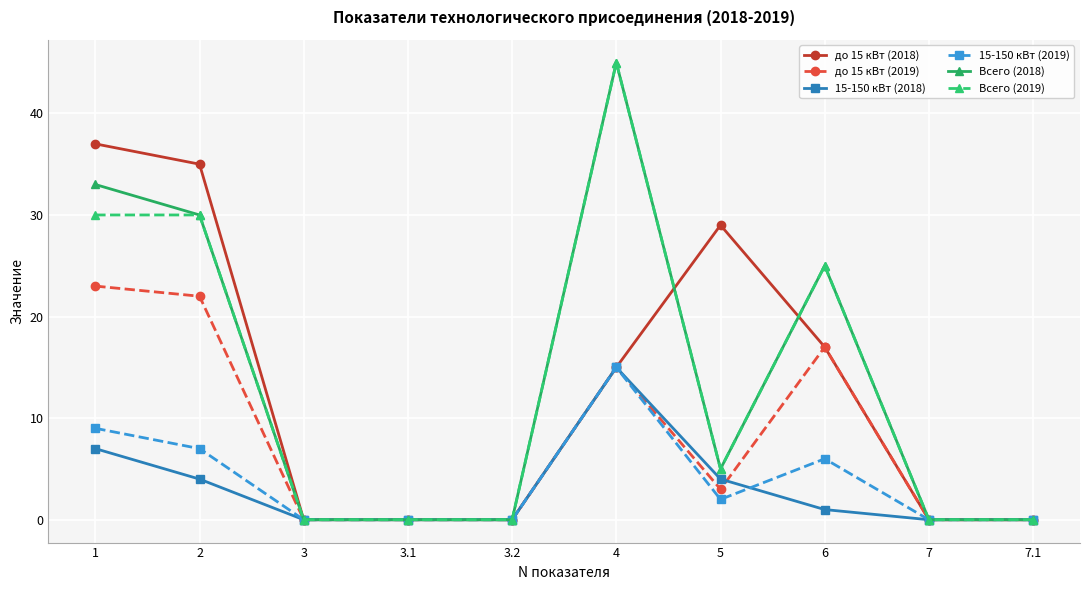

Between 5 and 7, which series saw the biggest shift?

до 15 кВт (2018)